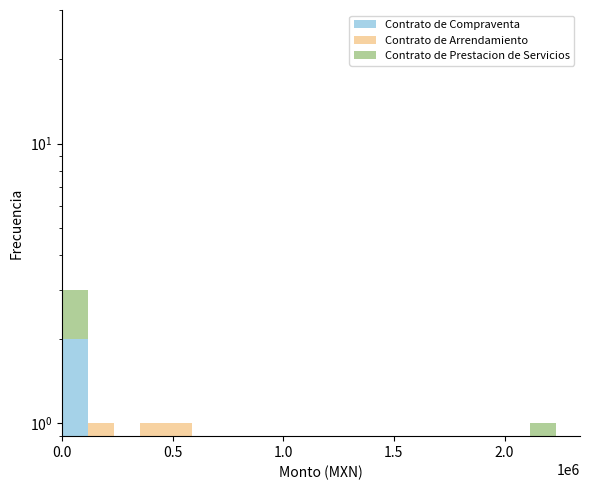

What are all the series names shown in the legend?

Contrato de Compraventa, Contrato de Arrendamiento, Contrato de Prestacion de Servicios